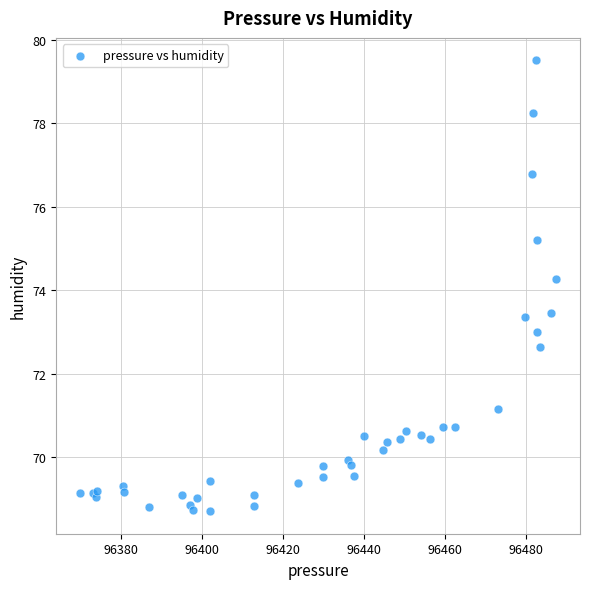

What Y value in the scatter plot is closest to 74?

74.3